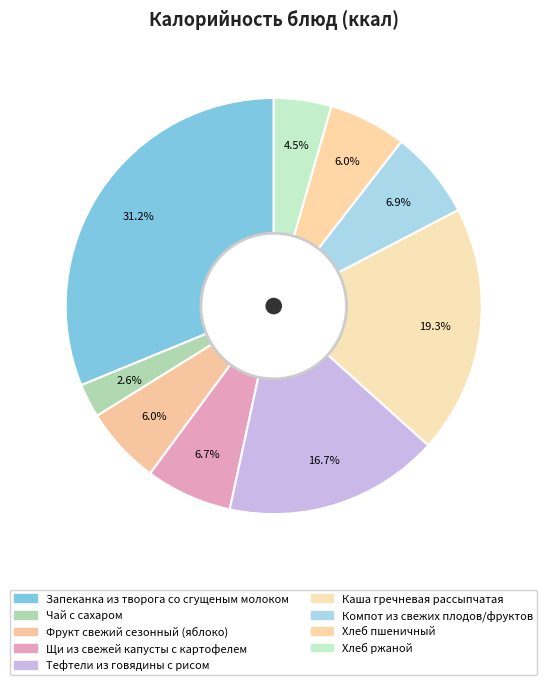

Count the number of slices in the pie.

9